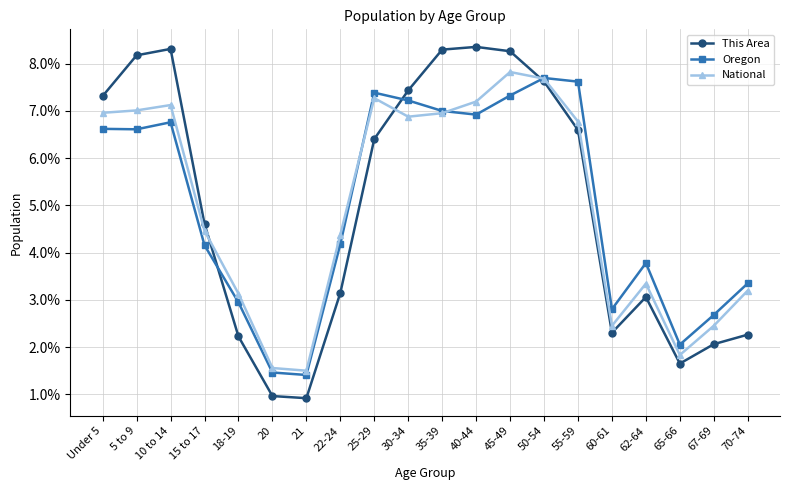

The This Area series shows 2.1 at 67-69. True or false?

True